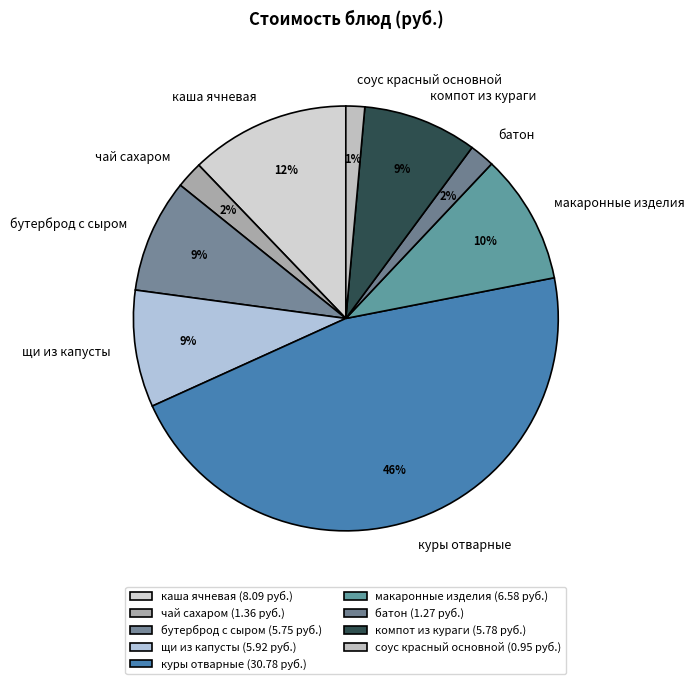

To the nearest percent, what is the combined percentage of куры отварные and макаронные изделия?

56%